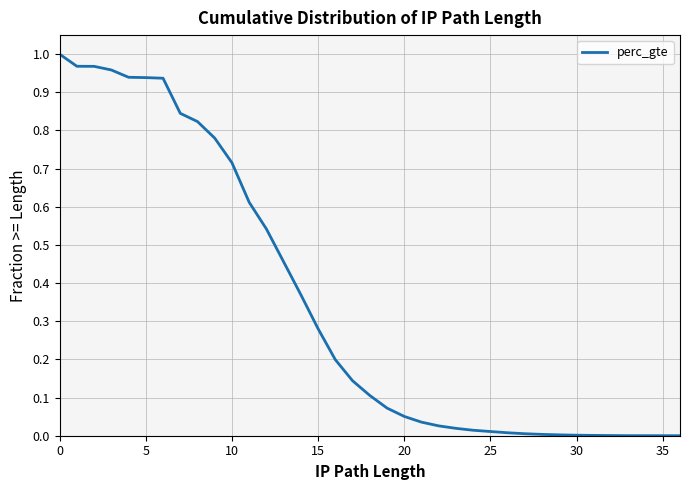

Which has a higher value, 21 or 34?

21